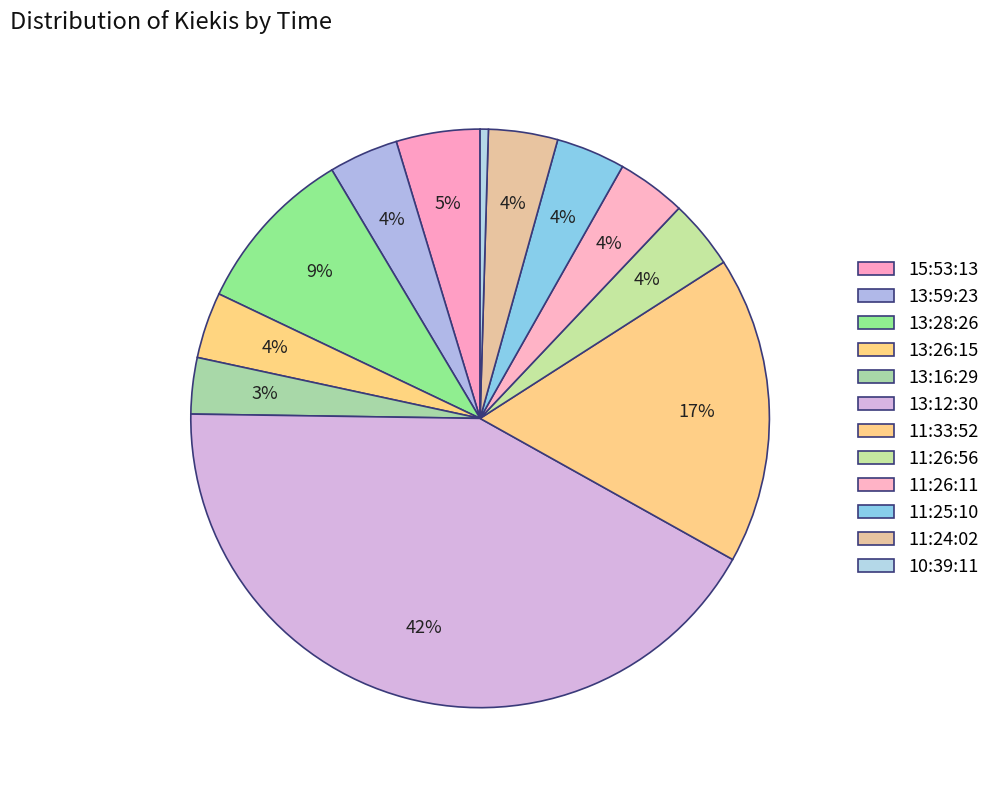

How many segments does this pie chart have?

12